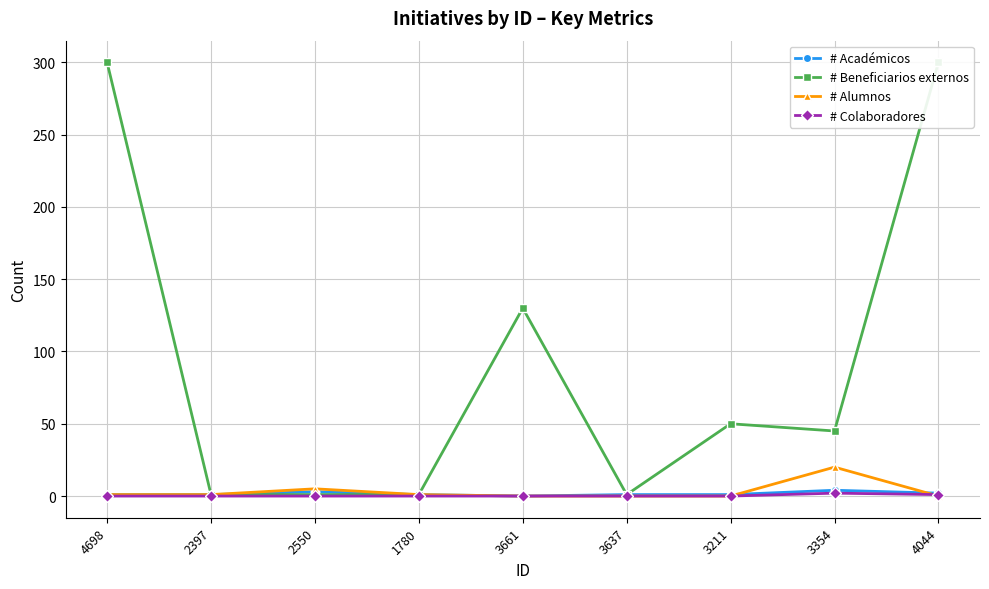

Rank the categories by # Alumnos value from lowest to highest.

3661, 3637, 3211, 4044, 4698, 2397, 1780, 2550, 3354